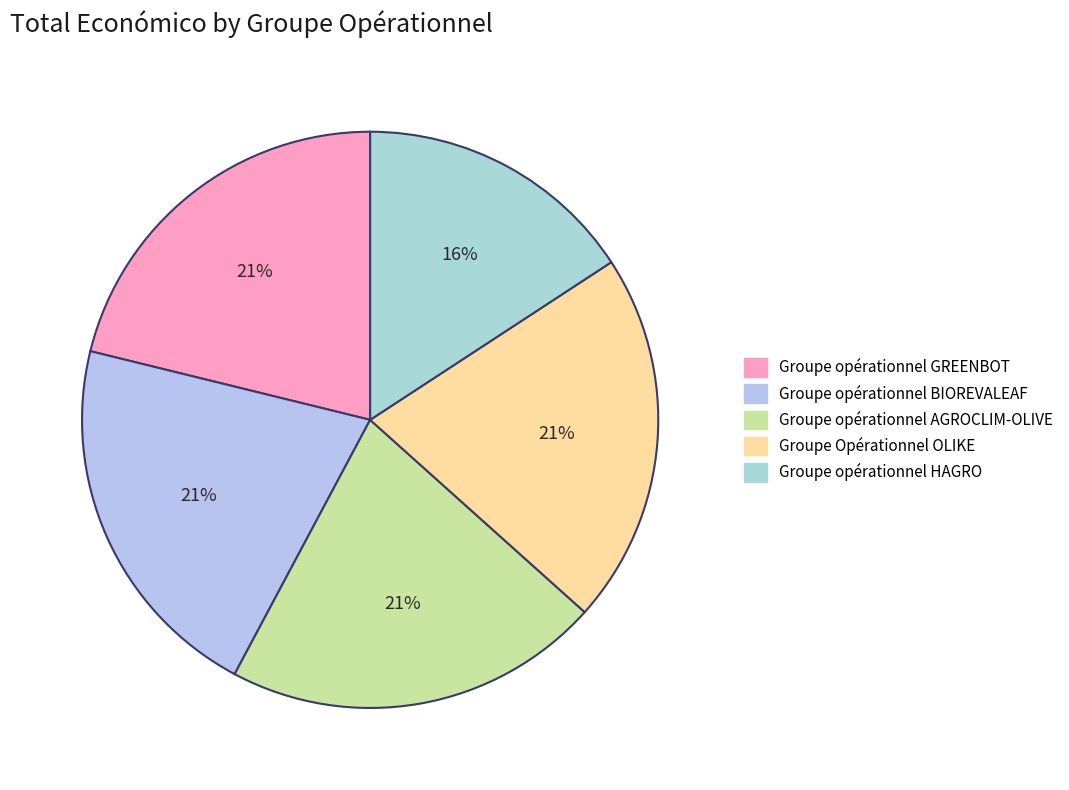

To the nearest percent, what percentage of the pie is Groupe opérationnel AGROCLIM-OLIVE?

21%